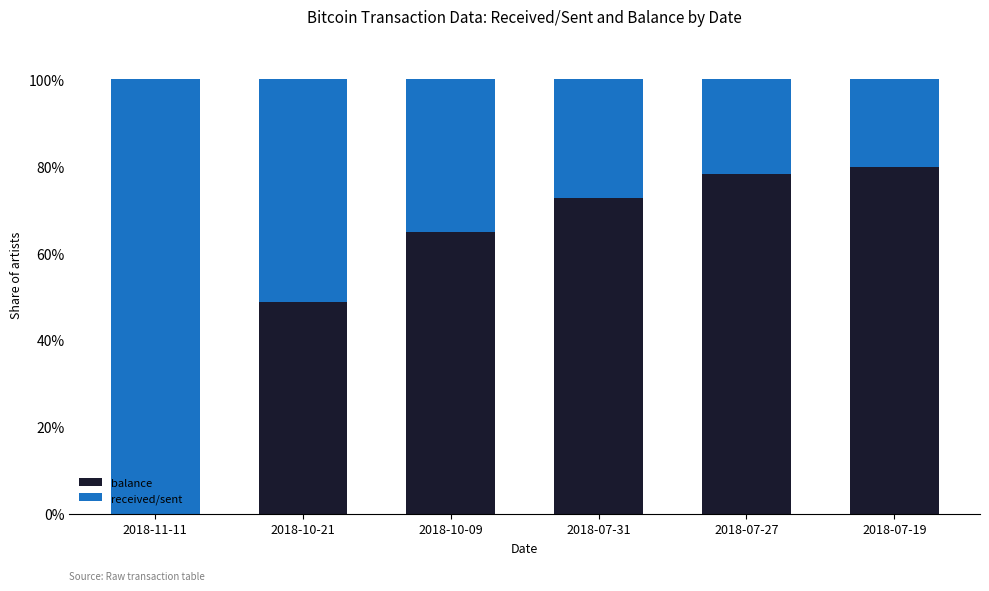

What is the maximum value for balance?

79.8